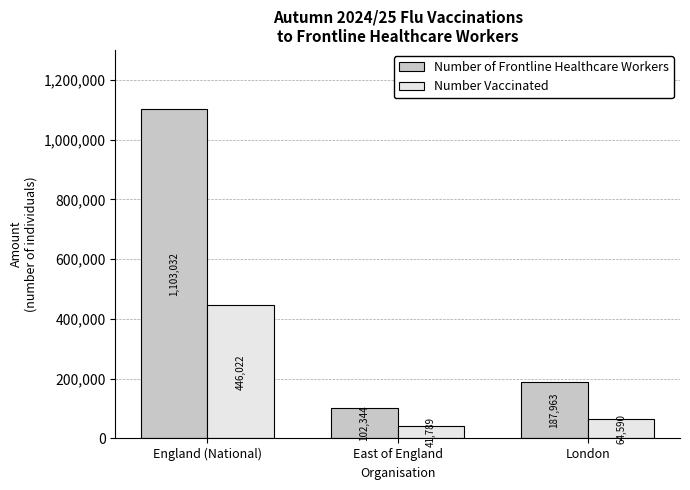

At which label does Number of Frontline Healthcare Workers reach its peak?

England (National)